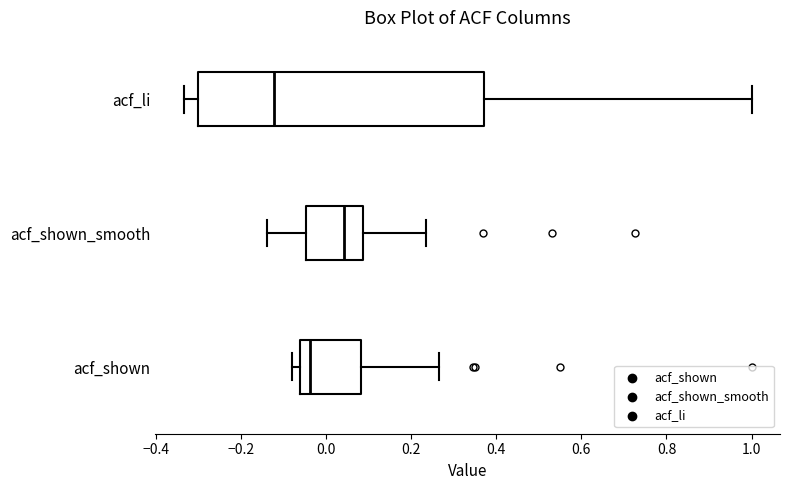

Comparing the boxes themselves (not the whiskers), which one is the widest?

acf_li